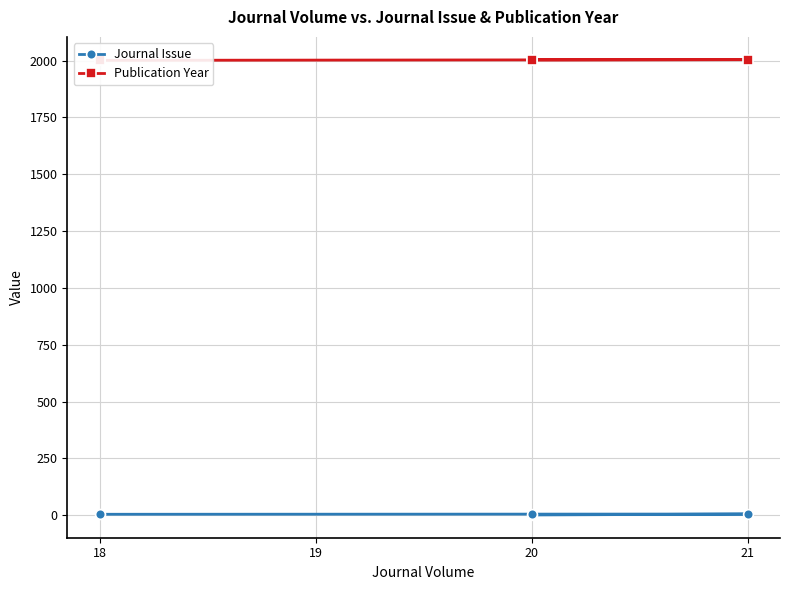

True or false: Publication Year has a value of 1339 at 20.

False